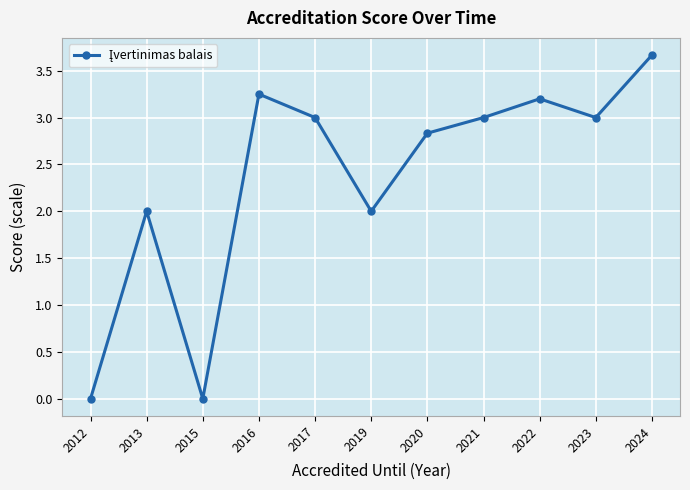

At which category does the data reach its first local peak?

2013